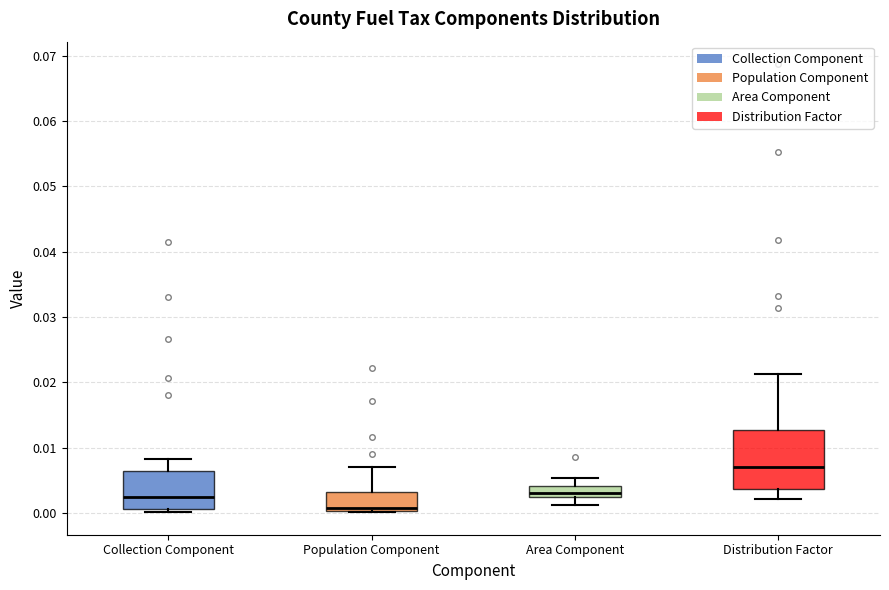

Where is the upper edge of the box for Distribution Factor on the y-axis? The values are not printed on the chart, so give them approximately, as read against the axis.

0.013